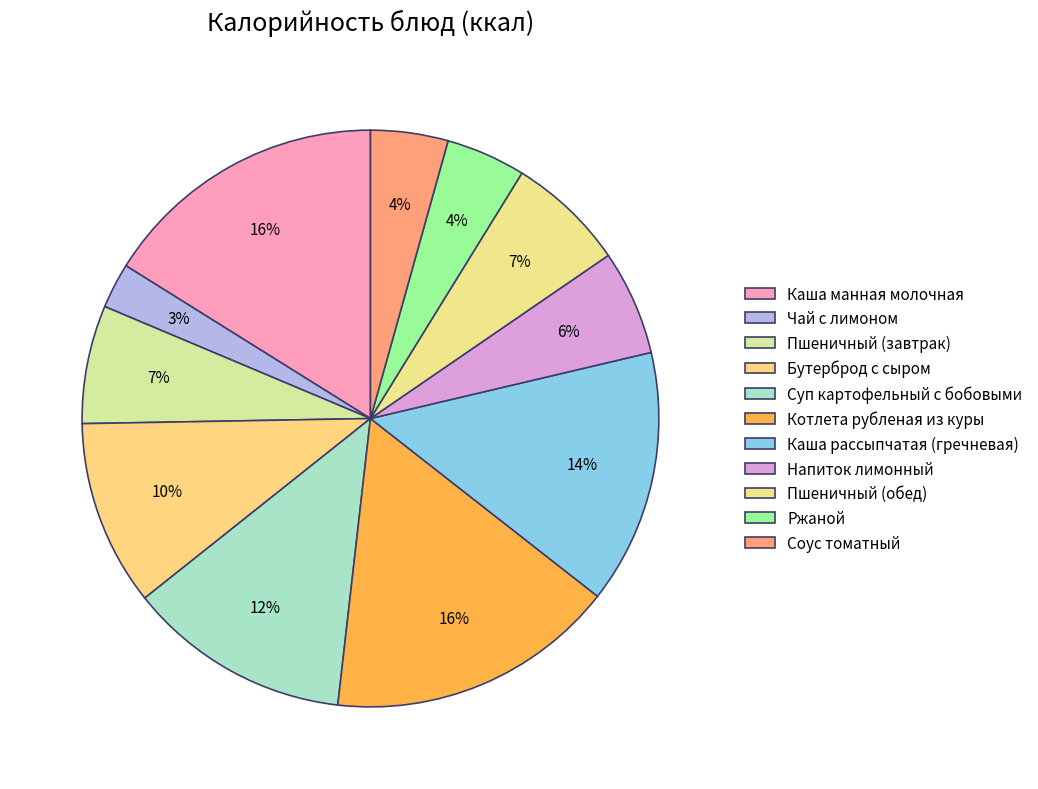

What percentage is the Пшеничный (завтрак) slice, to the nearest percent?

7%